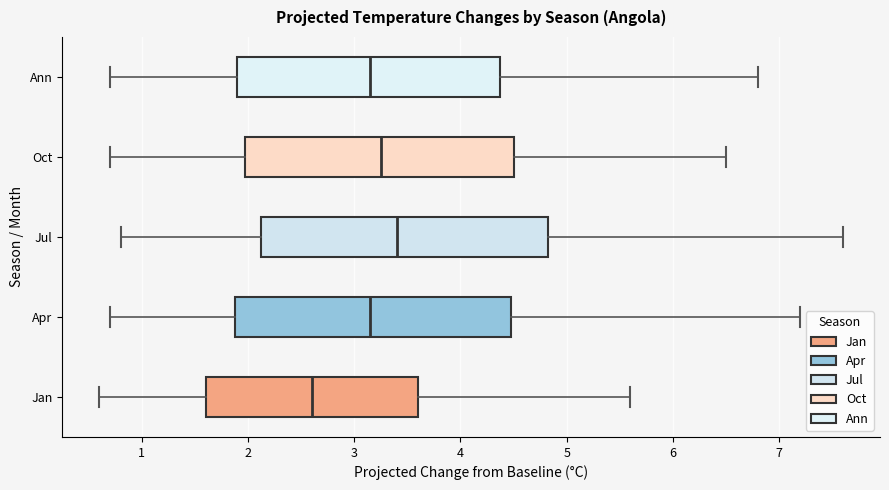

Reading bottom to top, read every box against the x-axis: the position of its median line, the range the box covers, and the ends of its whiskers. The values are not printed on the chart, so give them approximately, as read against the axis.

Jan: median 2.6, box 1.6 to 3.6, whiskers 0.6 to 5.6
Apr: median 3.2, box 1.9 to 4.5, whiskers 0.7 to 7.2
Jul: median 3.4, box 2.1 to 4.8, whiskers 0.8 to 7.6
Oct: median 3.3, box 2.0 to 4.5, whiskers 0.7 to 6.5
Ann: median 3.2, box 1.9 to 4.4, whiskers 0.7 to 6.8